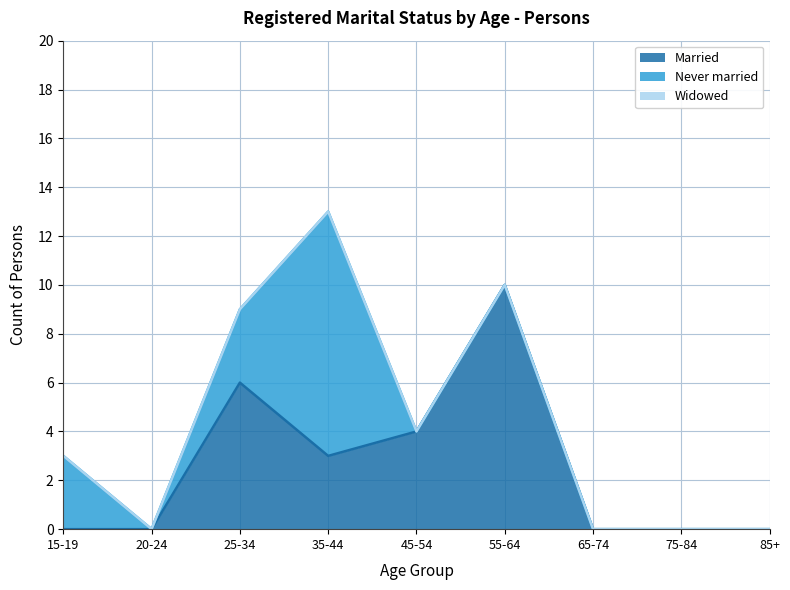

How many intersections are there between Never married and Married?

2